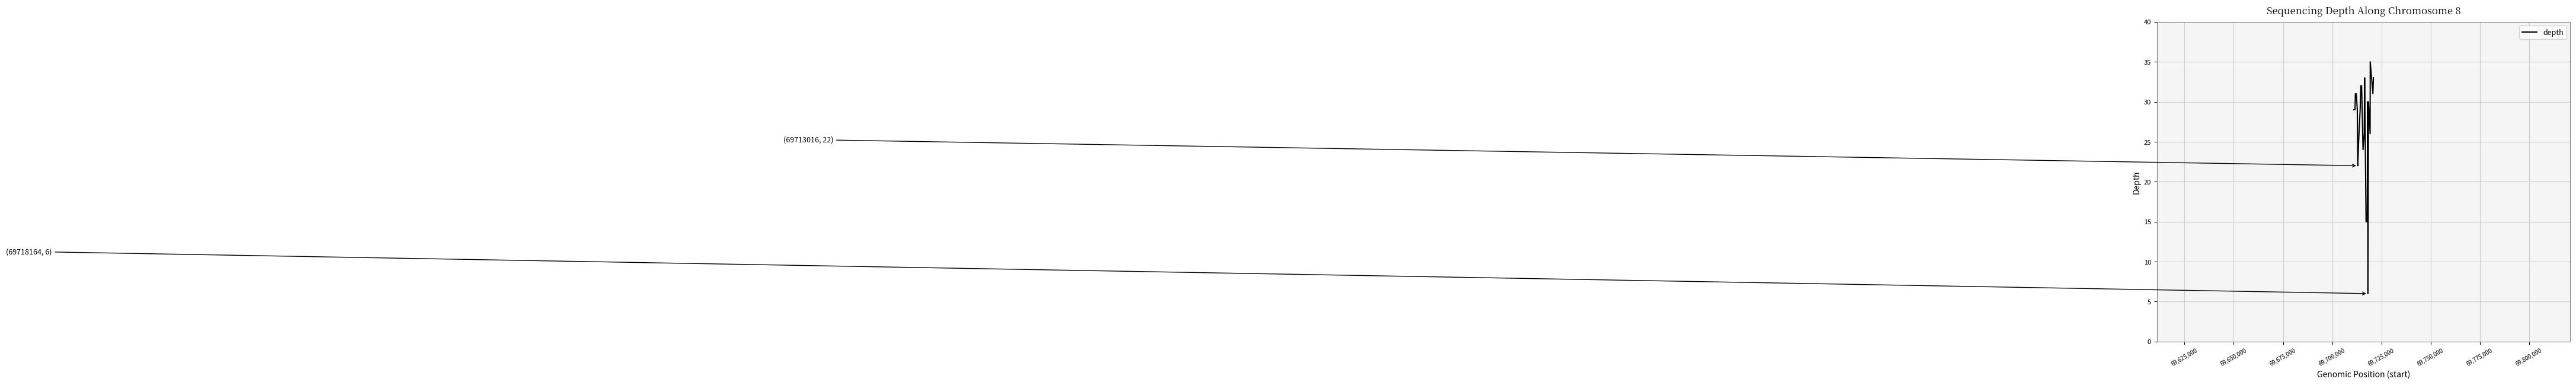

What is the maximum value shown in the chart?

35